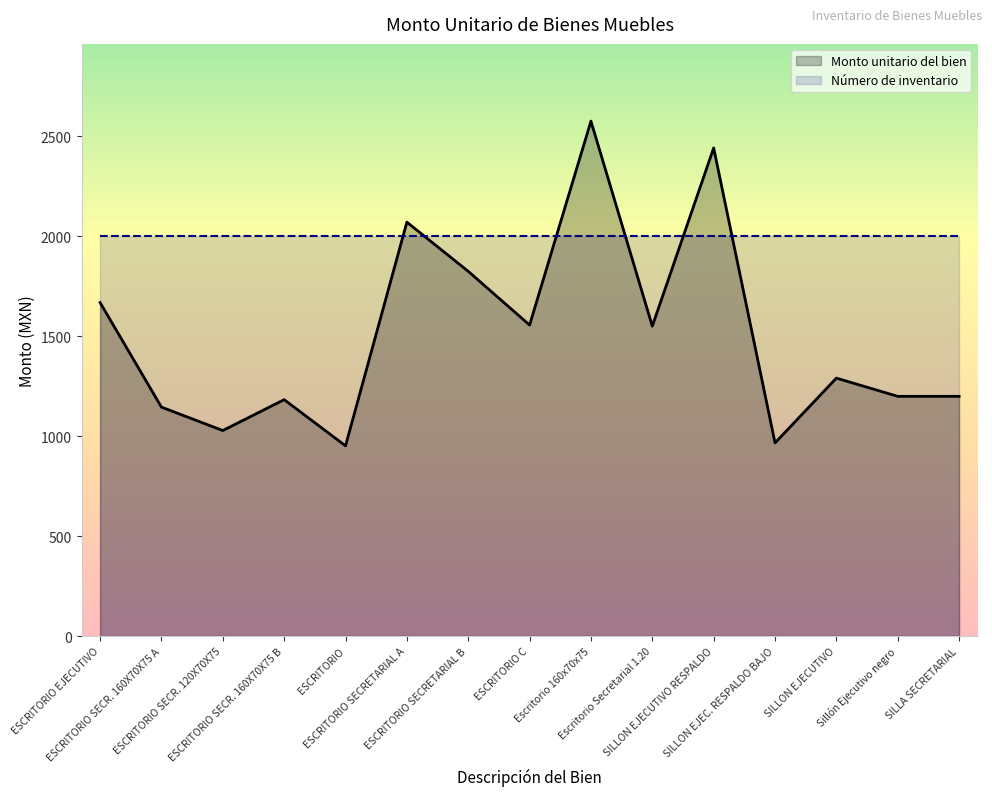

The chart shows a value of 577.2 at ESCRITORIO SECR. 160X70X75 A. True or false?

False